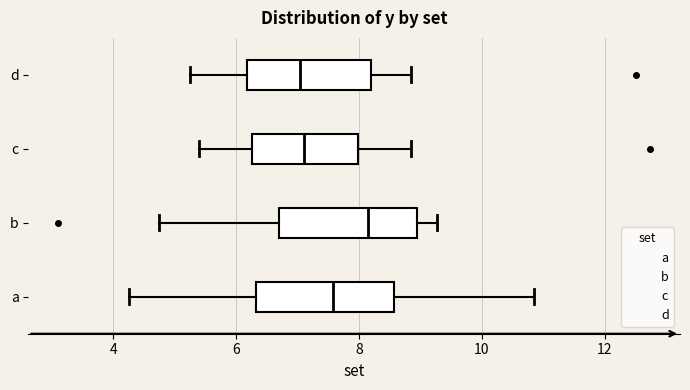

Reading bottom to top, transcribe this box plot: for each box, give where its median line is, the range the box spans, and where its two whiskers end, as read against the x-axis. The values are not printed on the chart, so give them approximately, as read against the axis.

a: median 7.6, box 6.4 to 8.6, whiskers 4.2 to 10.8
b: median 8.2, box 6.6 to 9.0, whiskers 4.8 to 9.2
c: median 7.2, box 6.2 to 8.0, whiskers 5.4 to 8.8
d: median 7.0, box 6.2 to 8.2, whiskers 5.2 to 8.8